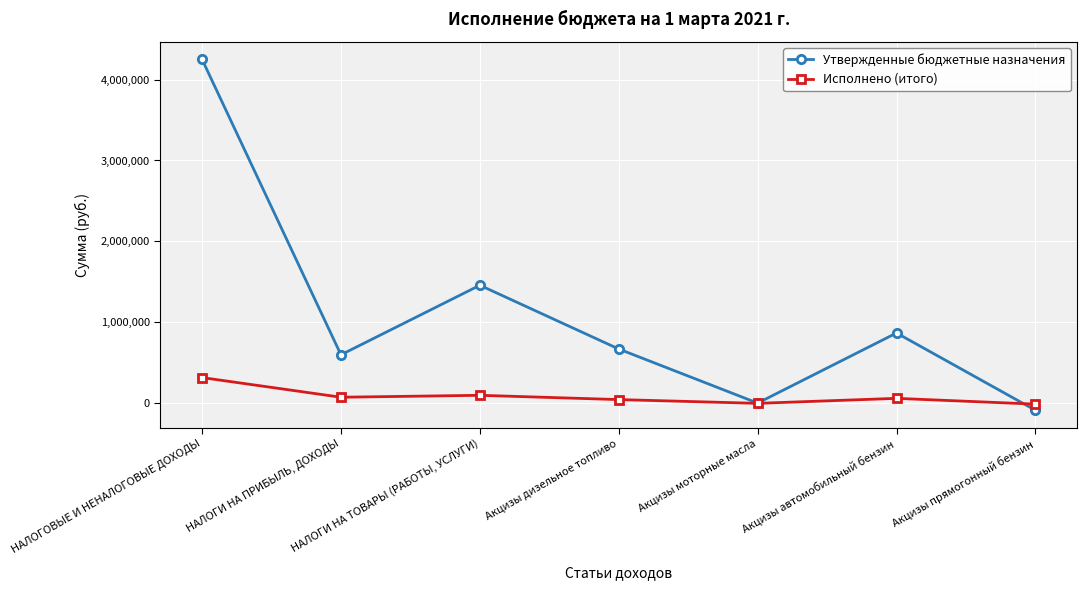

What position from the left is Акцизы автомобильный бензин?

6